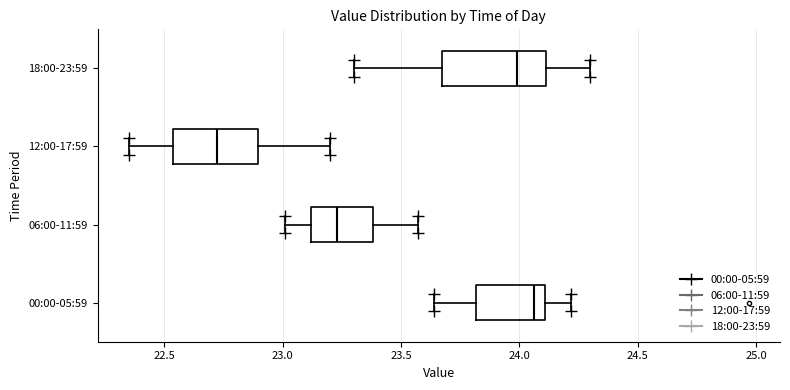

Where does the right whisker of the box for 06:00-11:59 end on the x-axis? The values are not printed on the chart, so give them approximately, as read against the axis.

23.55